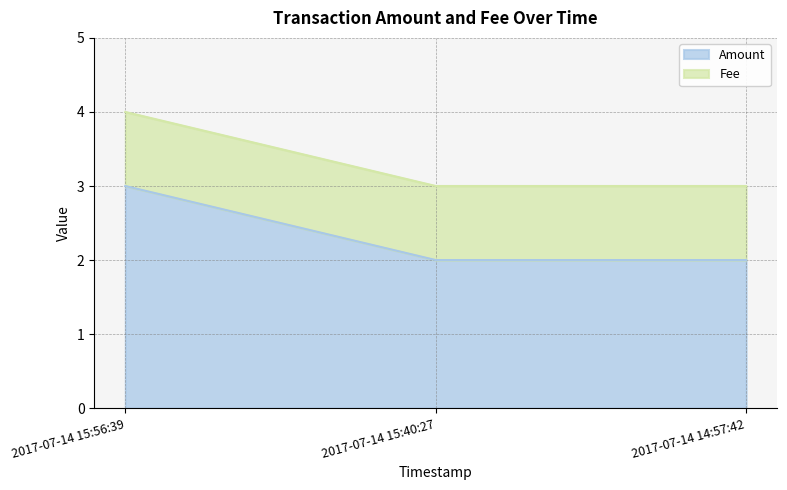

What is the change in value from 2017-07-14 15:56:39 to 2017-07-14 14:57:42?

-1